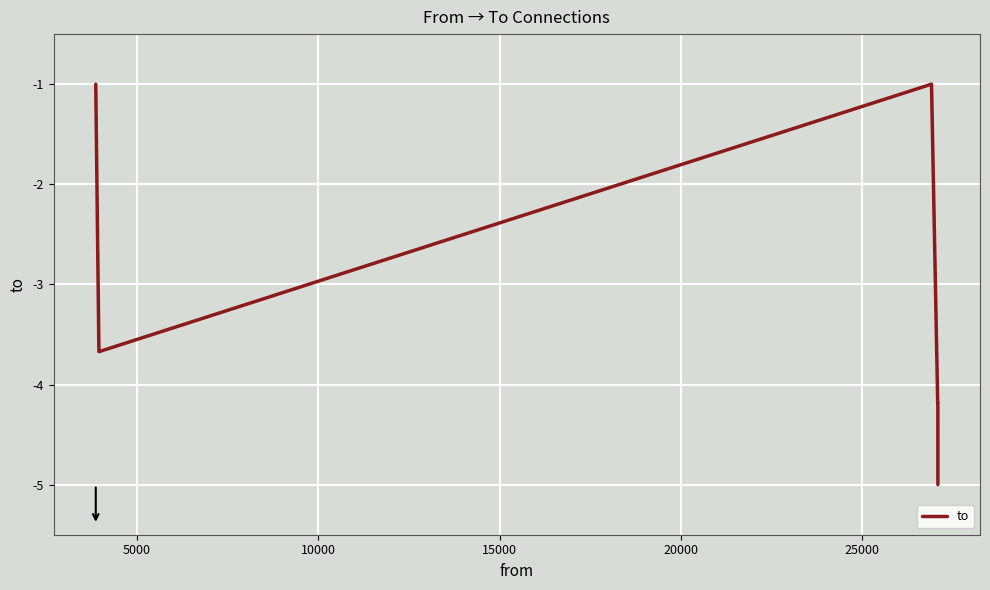

What is the greatest value displayed?

-1.0